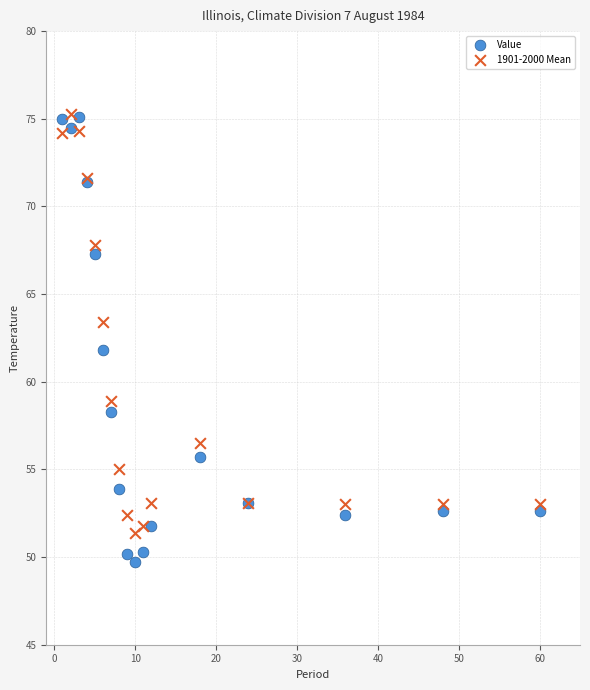

What are all the series names shown in the legend?

Value, 1901-2000 Mean